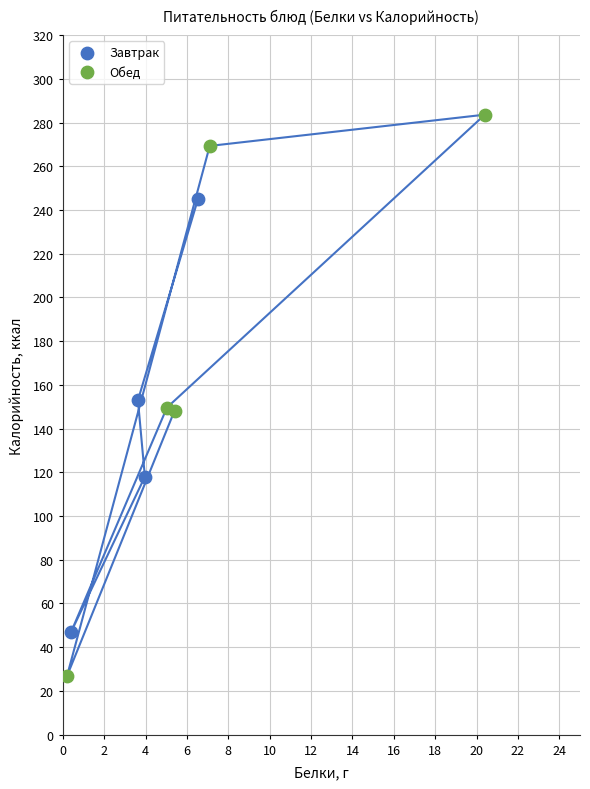

Which series contains the lowest Y value?

Обед